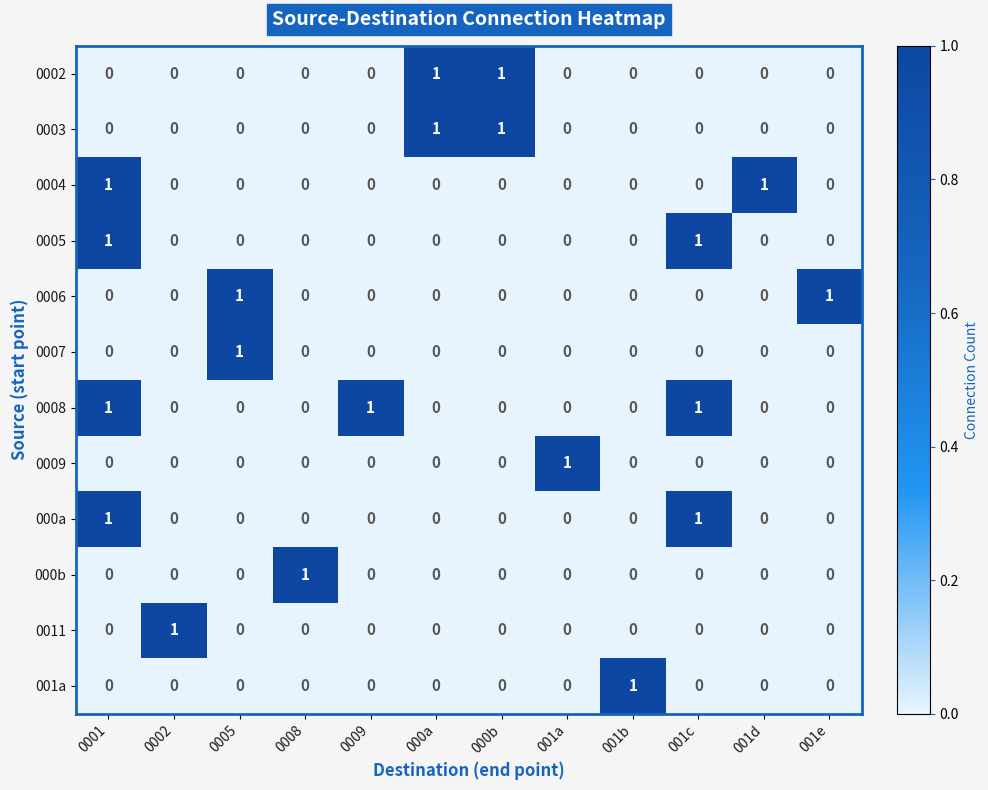

How many 001a values are between 0 and 1?

12